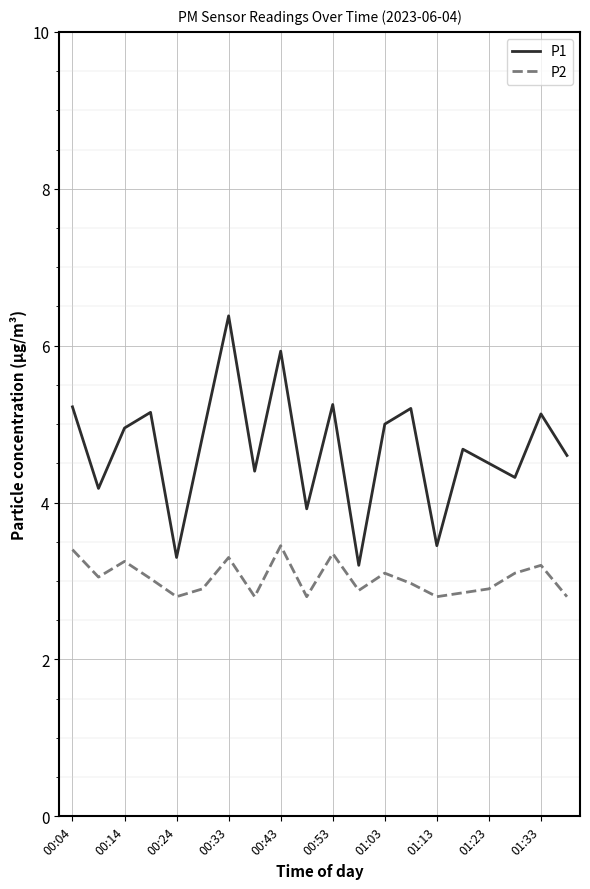

How many lines are shown in the chart?

2